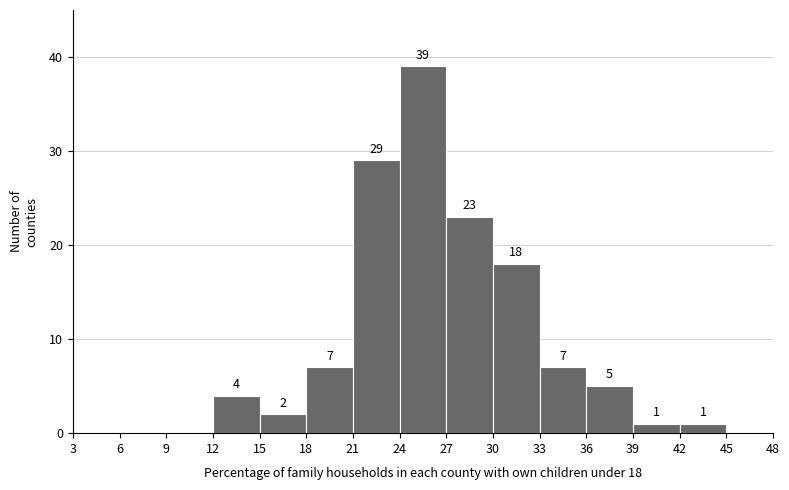

Which range on the x-axis has the tallest bar?

24 to 27